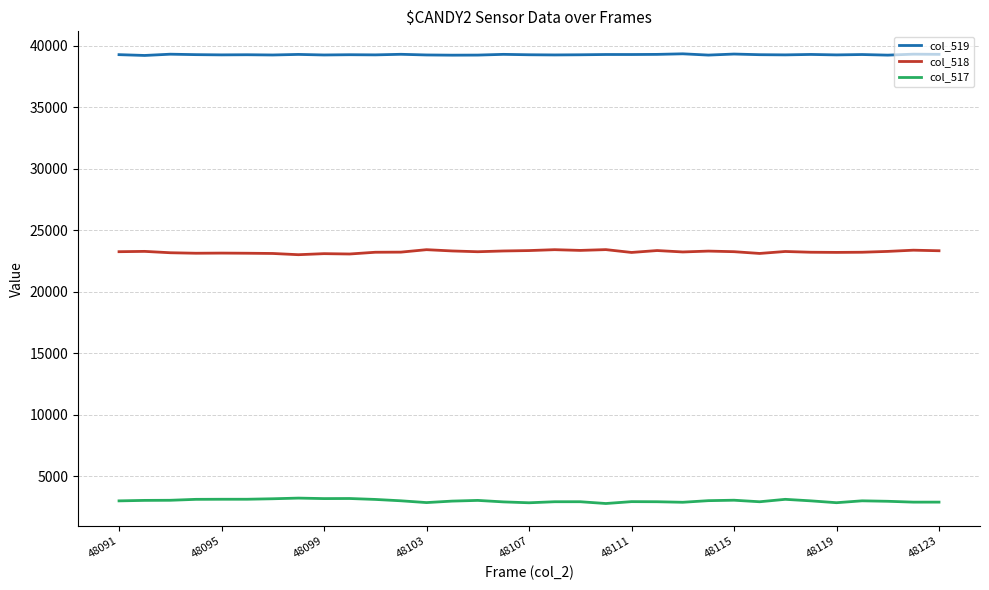

List the series in order of their overall mean, highest first.

col_519, col_518, col_517